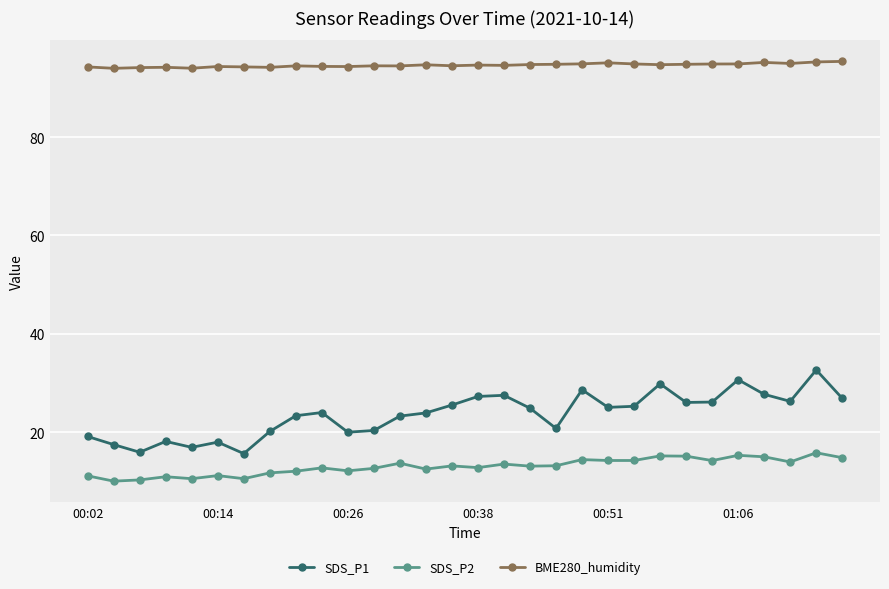

Which series has the widest spread of values?

SDS_P1